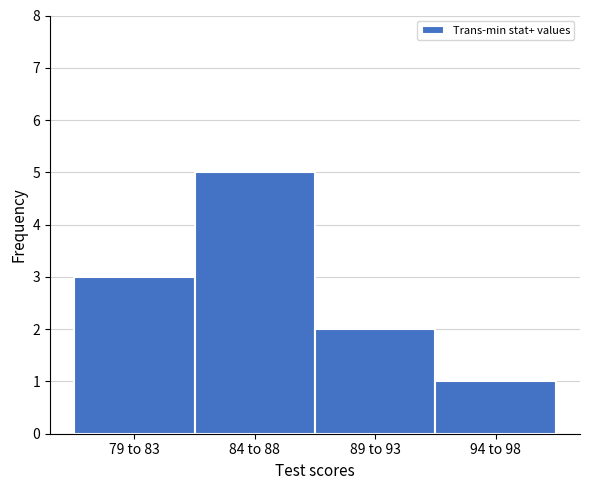

Reading right to left, transcribe all the data shown in this chart.

1	2	5	3